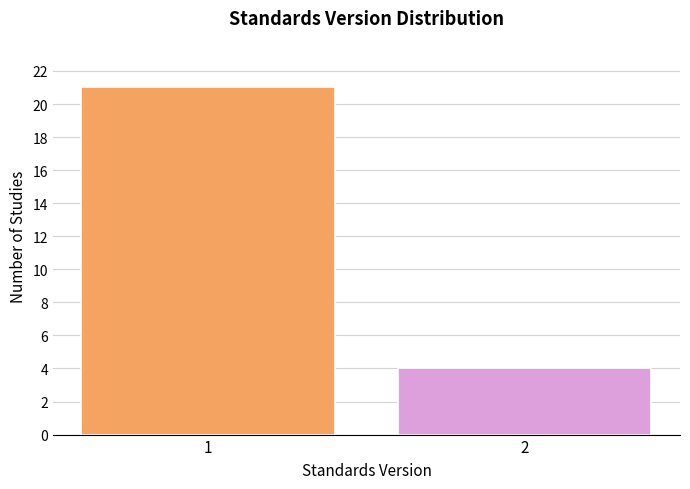

Reading left to right, what are all the values shown in this chart?

21	4